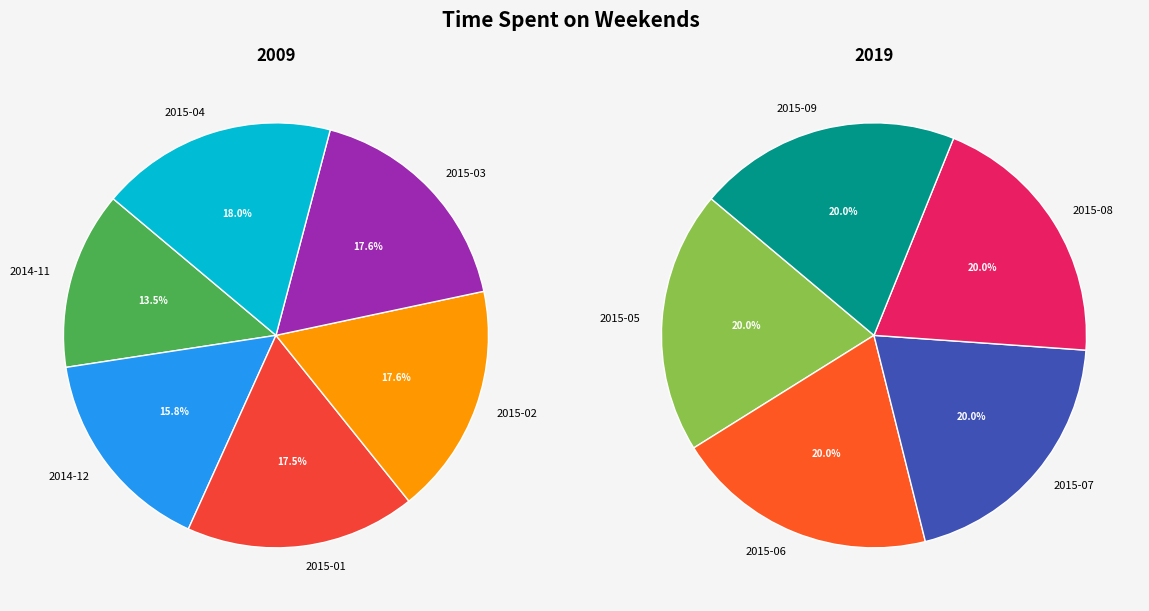

True or false: 2015-04 accounts for 9% of the total.

True